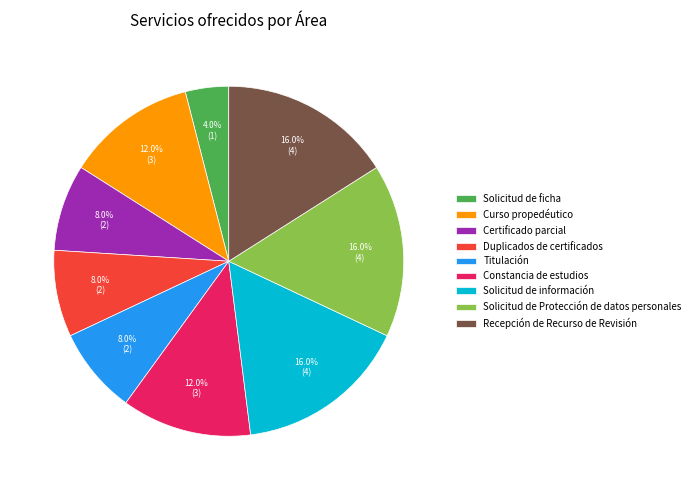

What is the smallest slice in the pie chart?

Solicitud de ficha